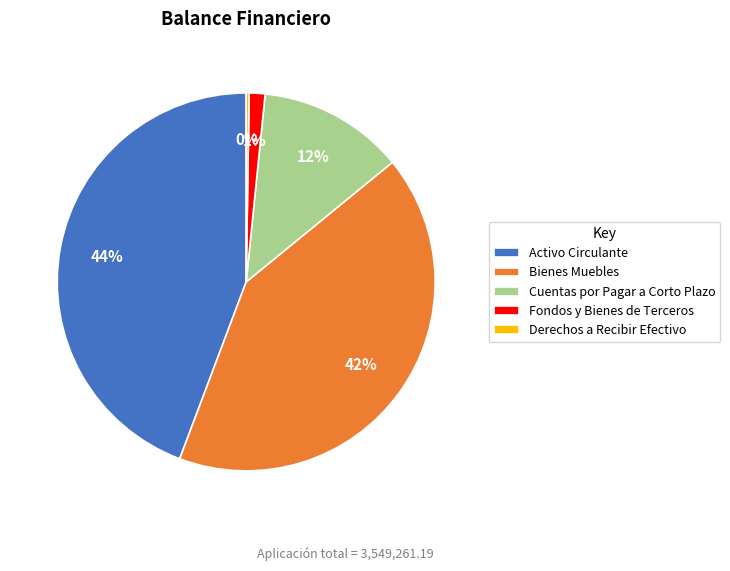

Is it true that Bienes Muebles is 28% of the pie?

False